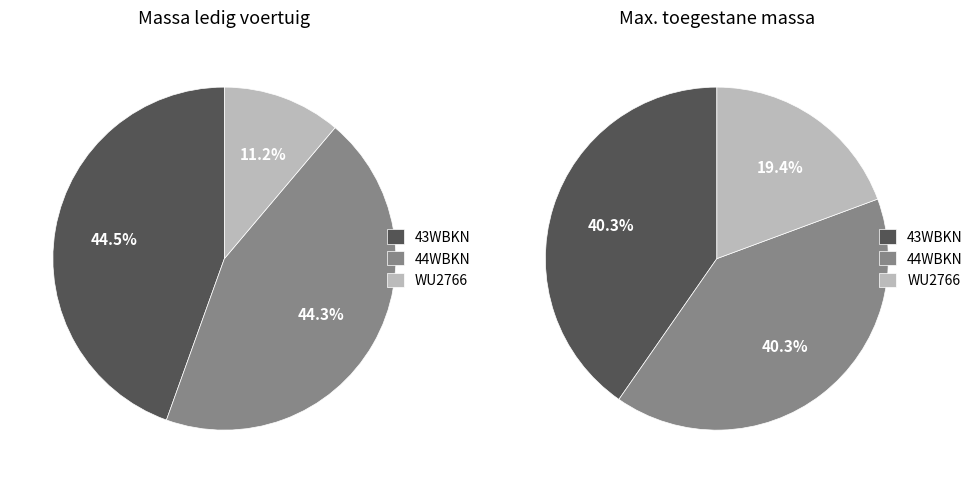

What is the difference between the highest and lowest values at WU2766?

638